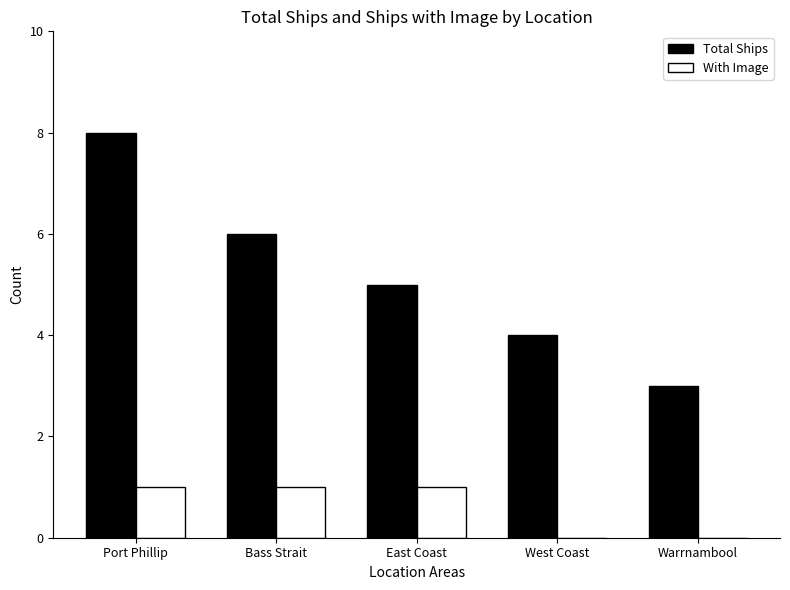

Are the bars horizontal?

No